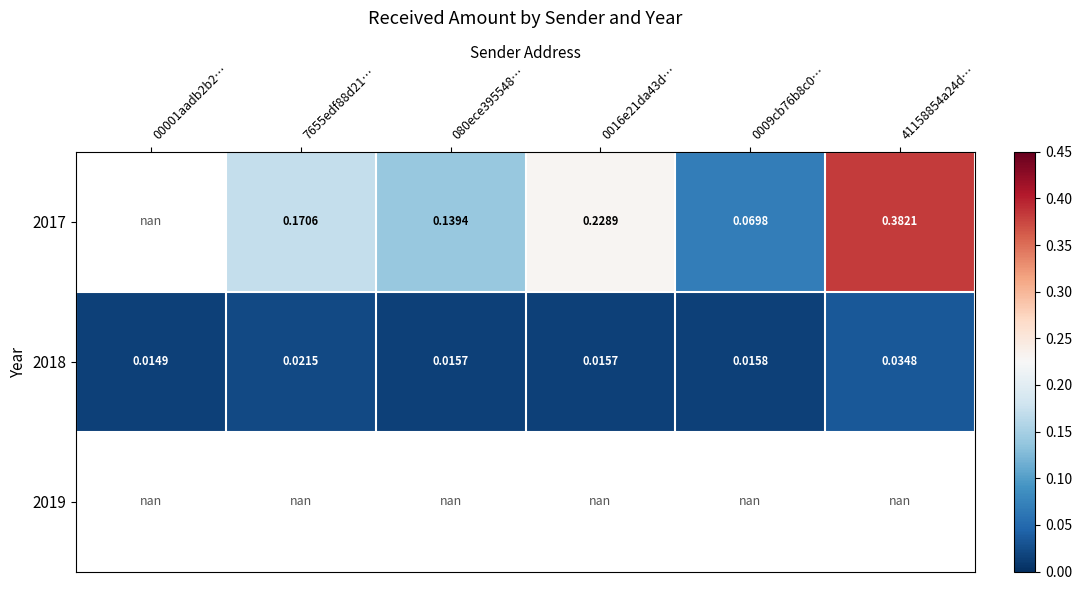

Rank the categories by 2018 value from highest to lowest.

41158854a24d…, 7655edf88d21…, 0009cb76b8c0…, 0016e21da43d…, 080ece395548…, 00001aadb2b2…